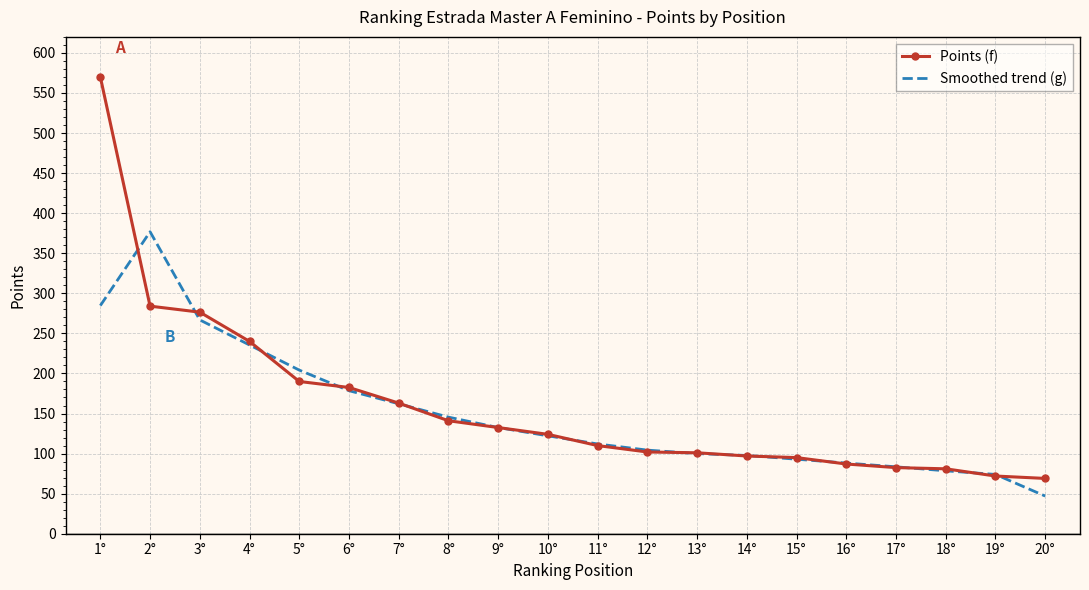

What position from the left is 13°?

13